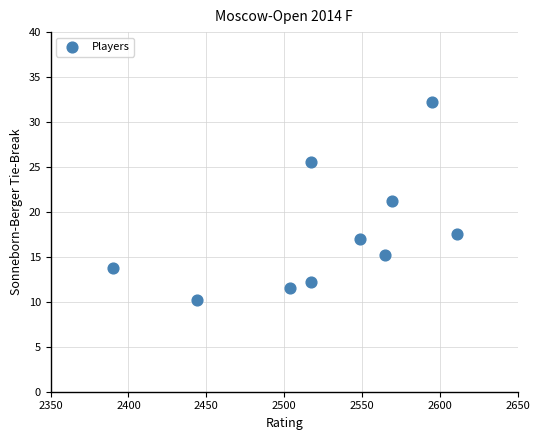

What is the range of Y values (max minus min)?

22.0